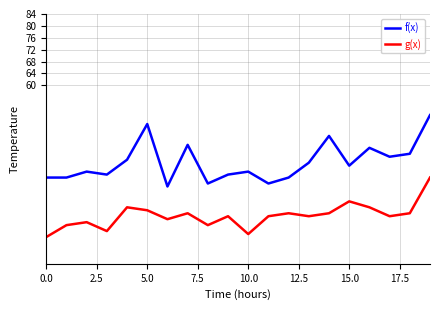

What are all the series names shown in the legend?

f(x), g(x)